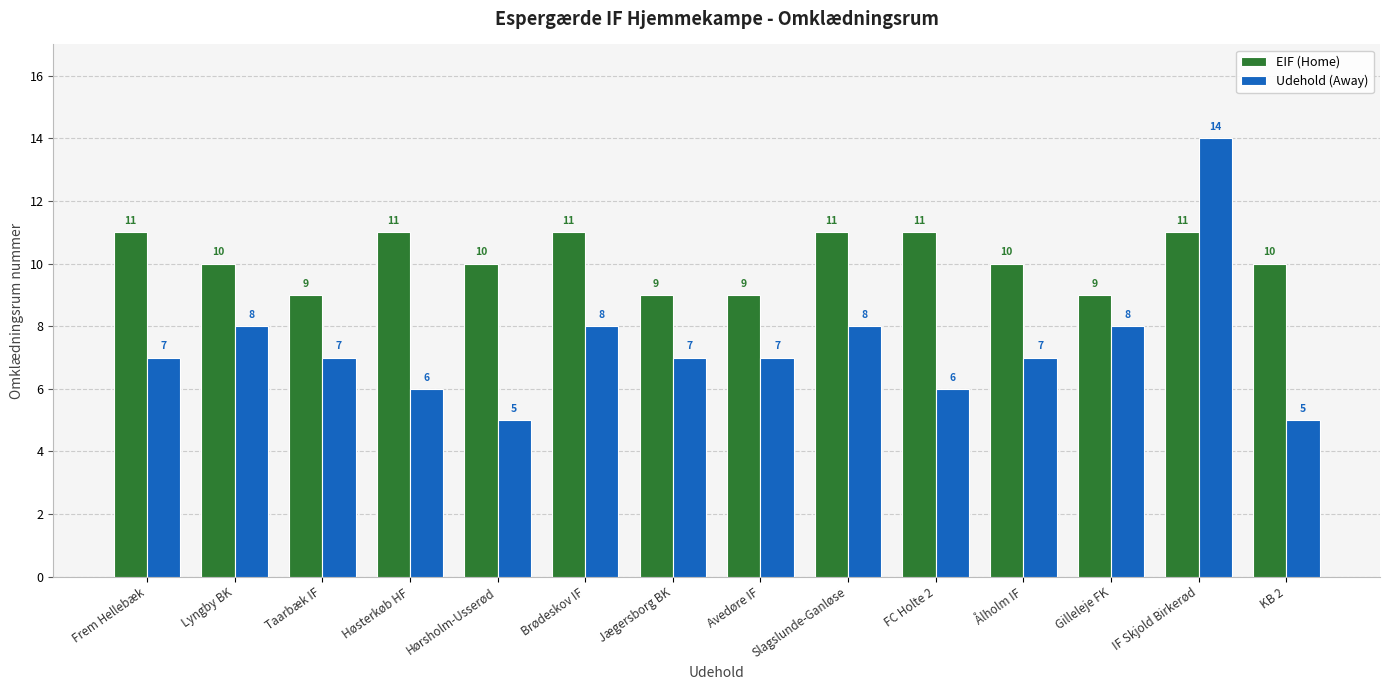

What is the maximum value shown in the chart?

14